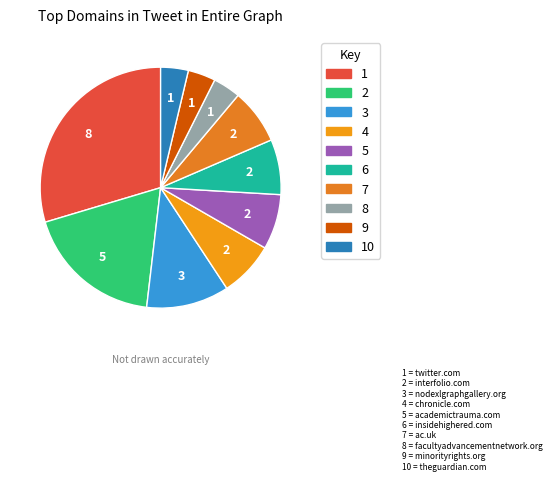

Is there a majority slice in this chart?

No